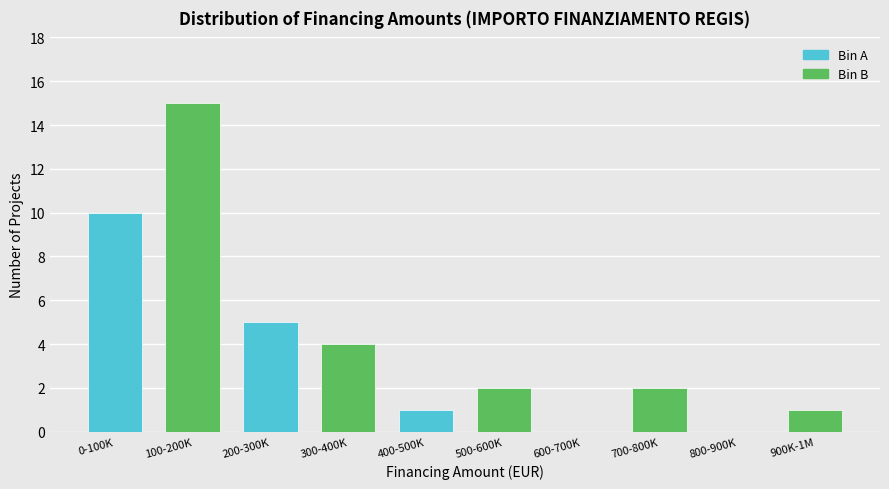

Reading right to left, transcribe all the data shown in this chart.

900K-1M=1	800-900K=0	700-800K=2	600-700K=0	500-600K=2	400-500K=1	300-400K=4	200-300K=5	100-200K=15	0-100K=10